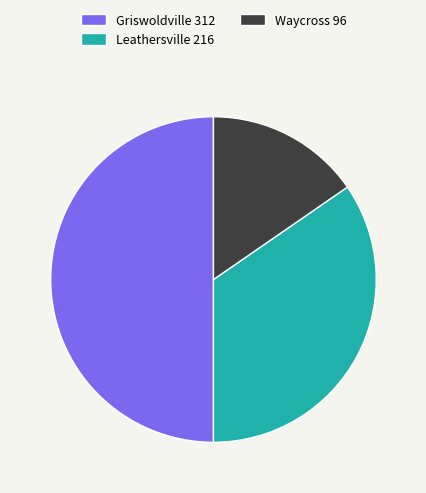

True or false: Waycross 96 accounts for 10% of the total.

False